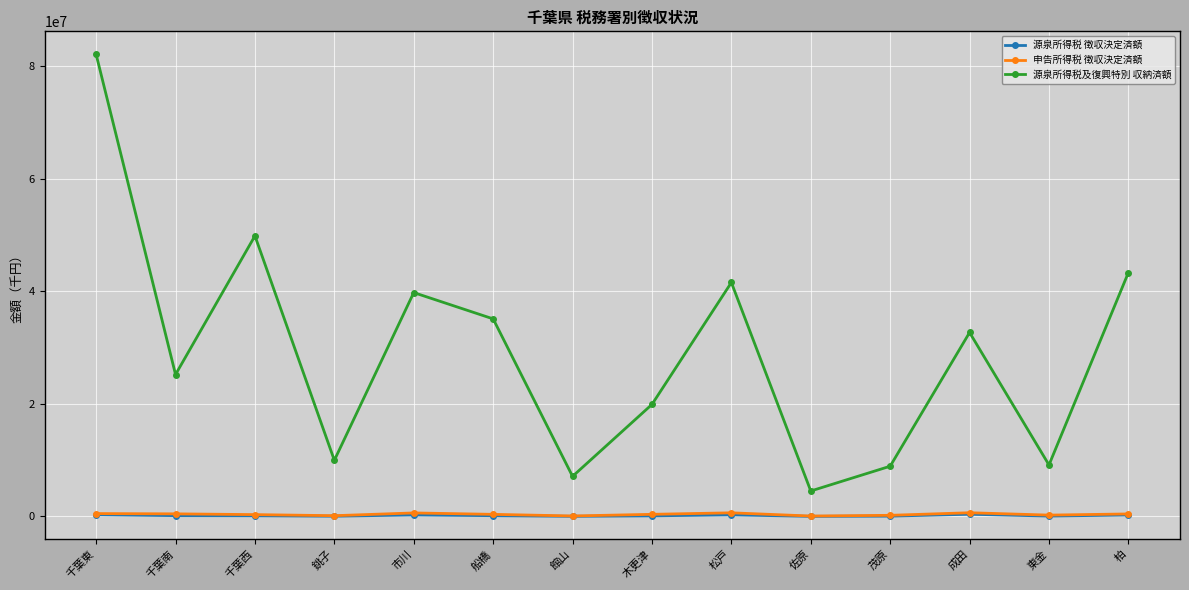

Which category has the lowest value in the 源泉所得税及復興特別 収納済額 series?

佐原